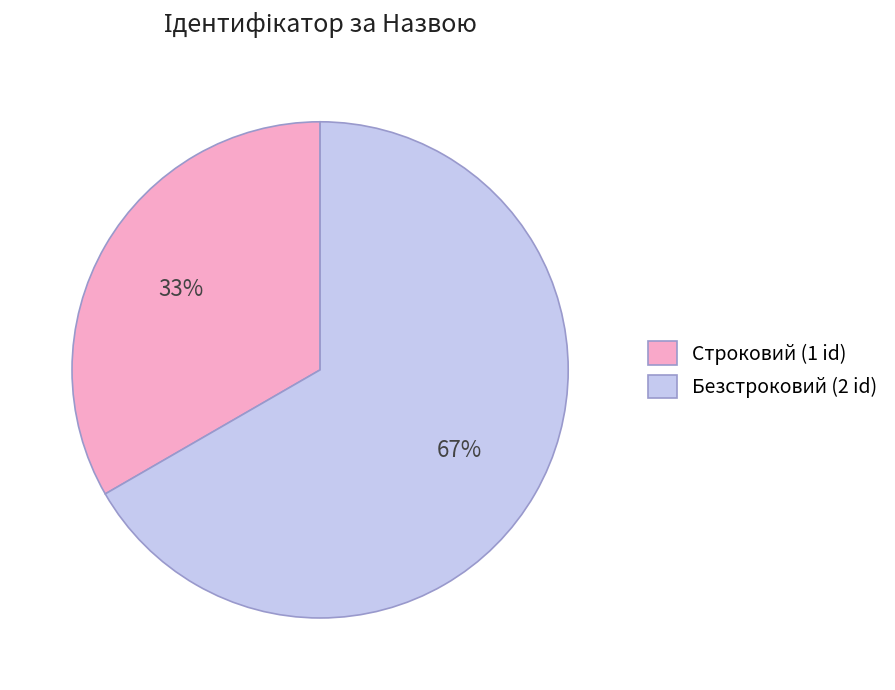

Between Строковий and Безстроковий, which is larger?

Безстроковий